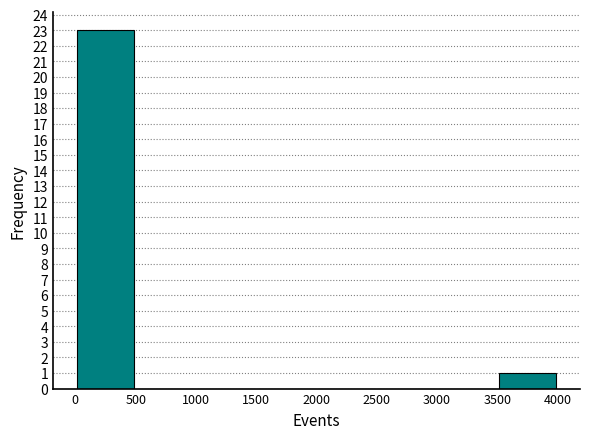

Which range on the x-axis has the tallest bar?

0 to 500